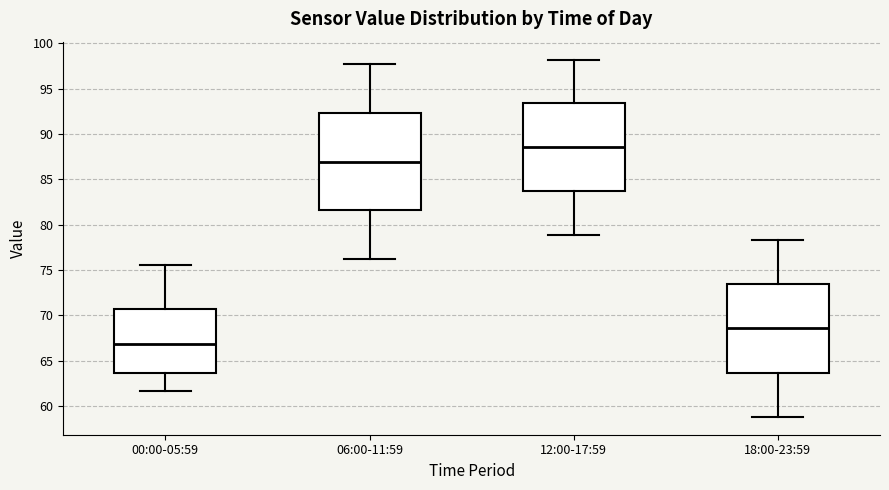

Which box has the highest median line?

12:00-17:59